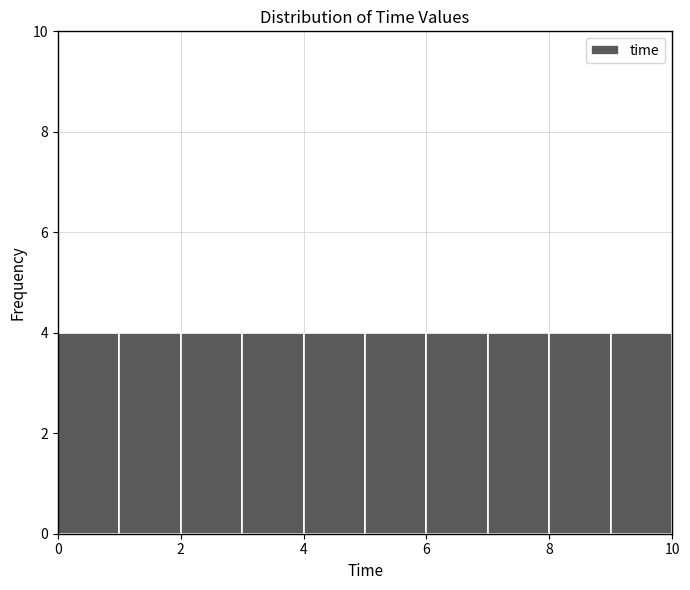

Reading left to right, transcribe this chart: for each bar, give the range it covers on the x-axis and its height. The values are not printed on the chart, so give them approximately, as read against the axis.

0 to 1: 4
1 to 2: 4
2 to 3: 4
3 to 4: 4
4 to 5: 4
5 to 6: 4
6 to 7: 4
7 to 8: 4
8 to 9: 4
9 to 10: 4